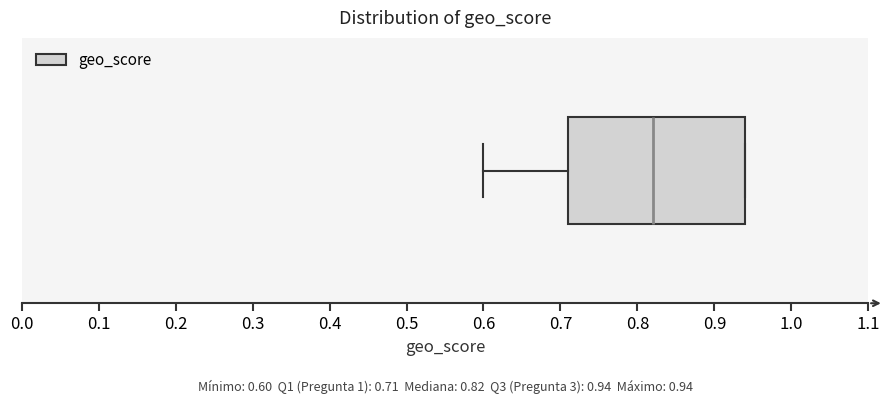

Read this box plot against the x-axis: the position of the median line, the range covered by the box, and the ends of both whiskers. The values are not printed on the chart, so give them approximately, as read against the axis.

median 0.82, box 0.71 to 0.94, whiskers 0.60 to 0.94